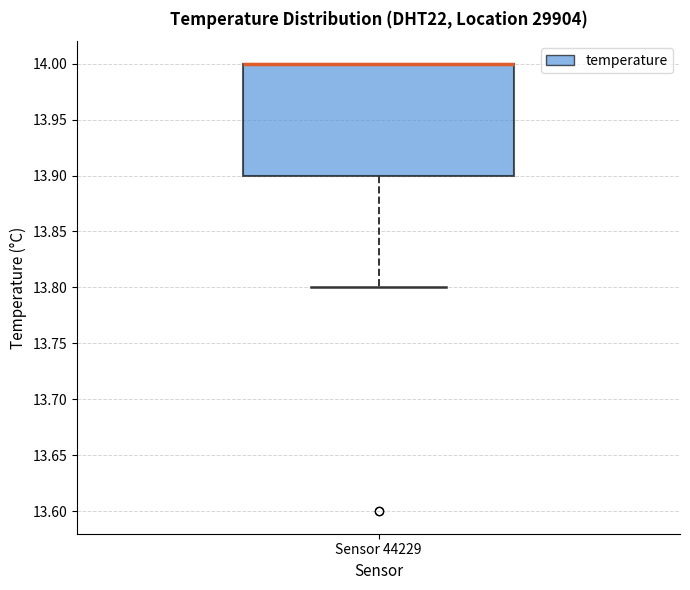

Where is the lower edge of the box for Sensor 44229 on the y-axis? The values are not printed on the chart, so give them approximately, as read against the axis.

13.9